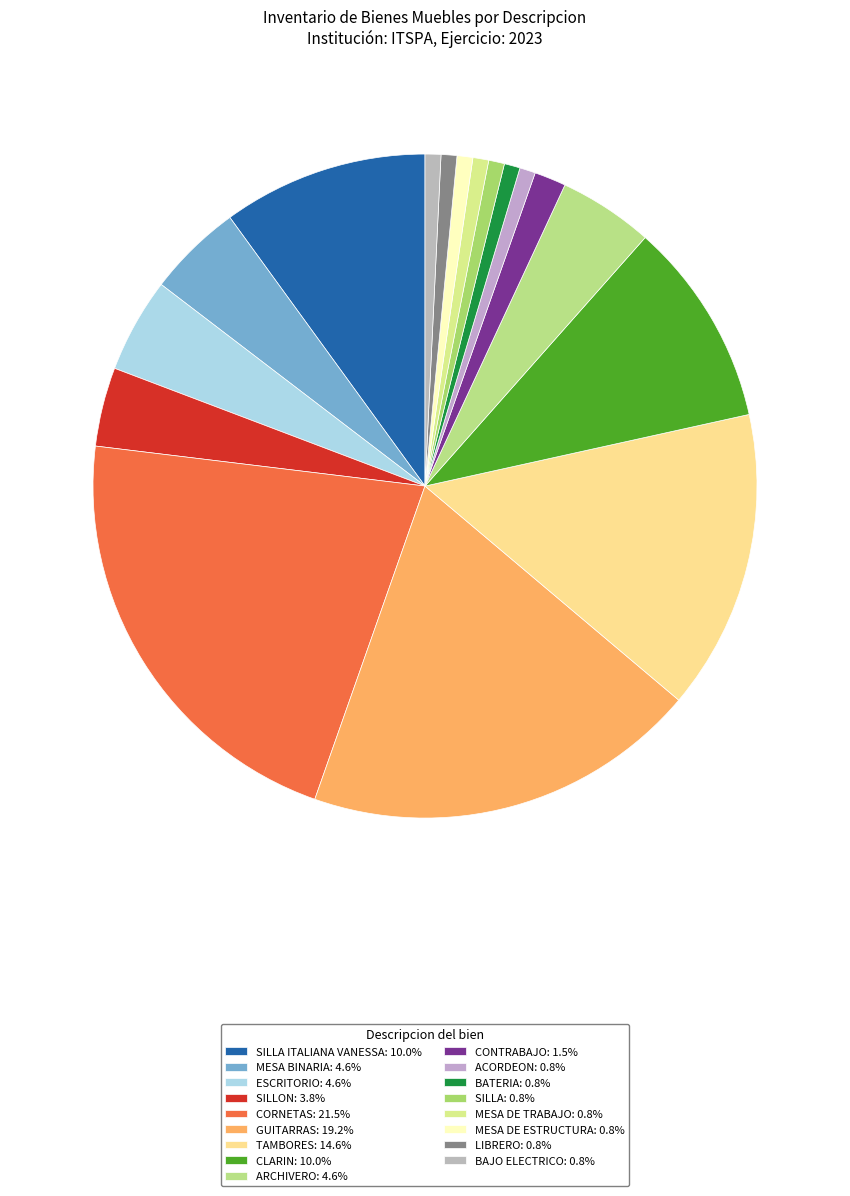

Count the number of slices in the pie.

17